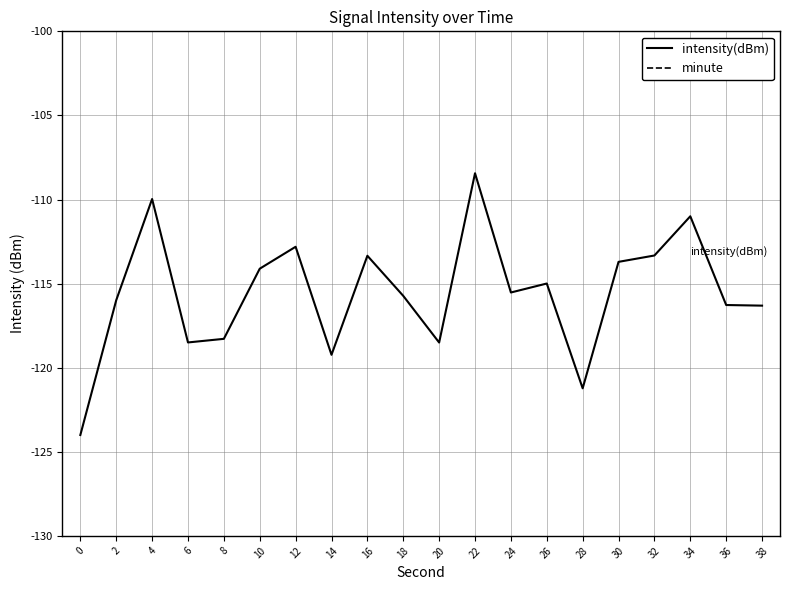

Is the value of minute at 26 greater than the value of intensity(dBm) at 14?

Yes